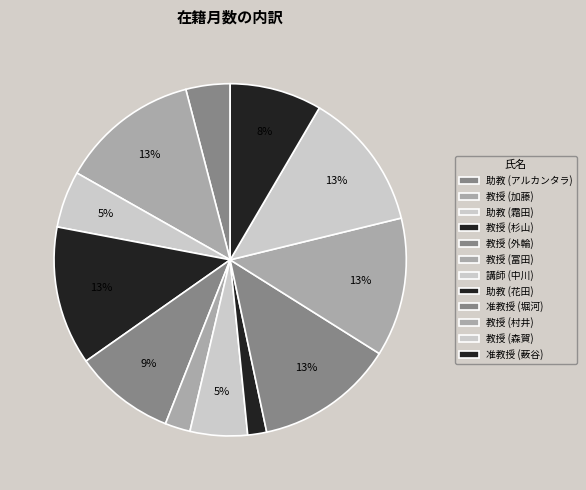

How many slices are in this pie chart?

12